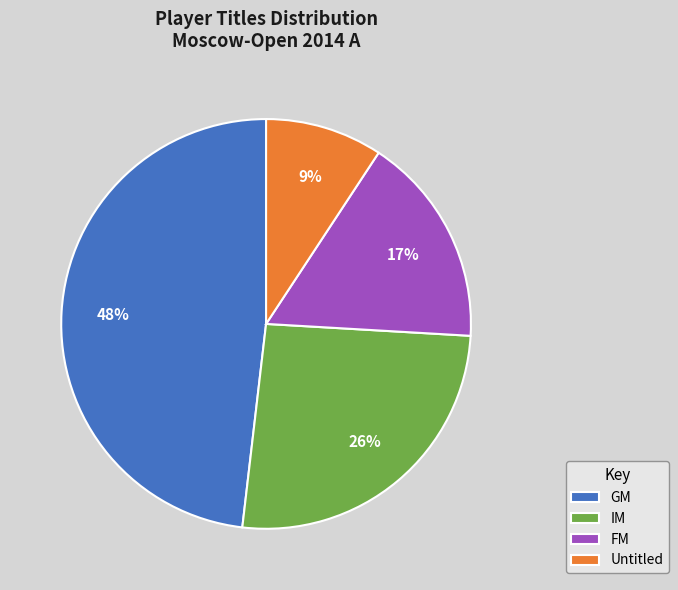

To the nearest percent, what is the difference between the largest and smallest slice percentages?

39%